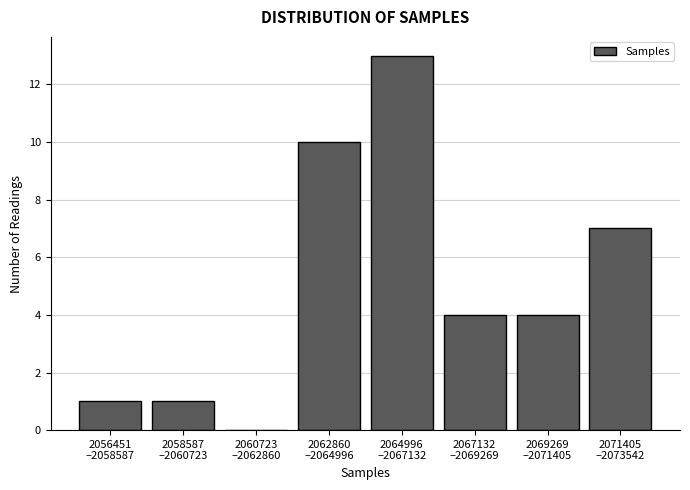

What is the greatest value displayed?

13